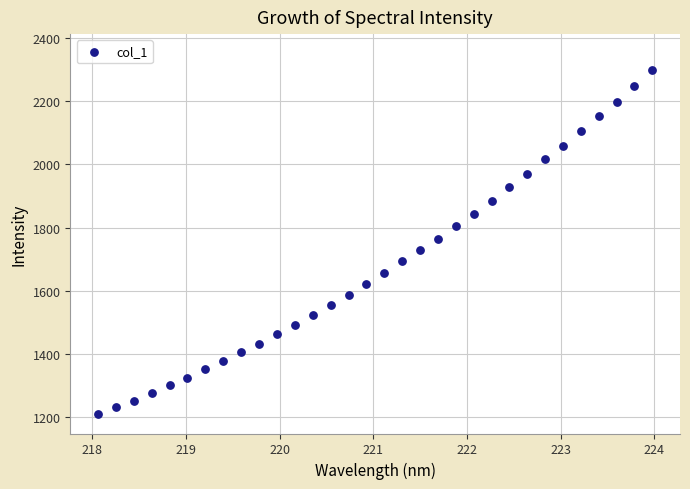

What is the range of X values (max minus min)?

5.9